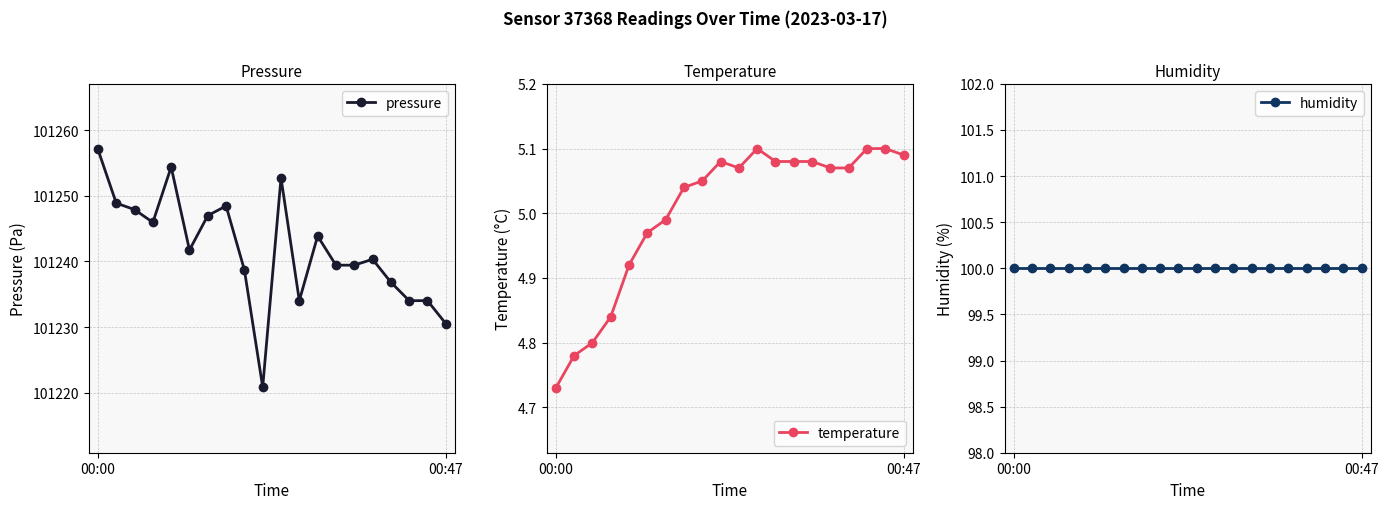

True or false: humidity and pressure cross at least once.

False